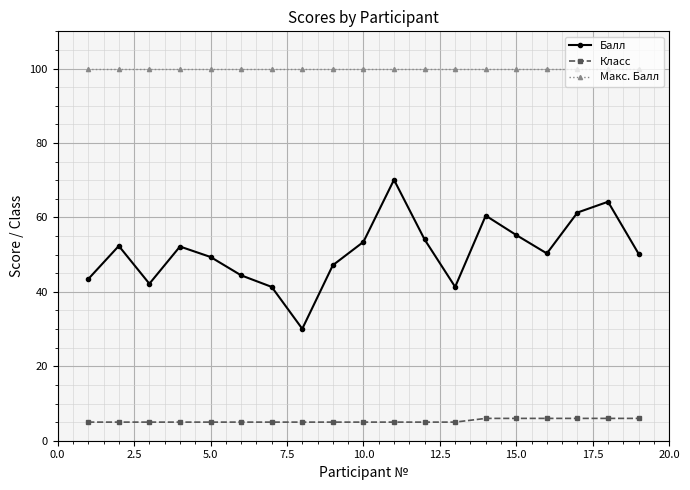

True or false: Макс. Балл and Балл intersect in this chart.

False